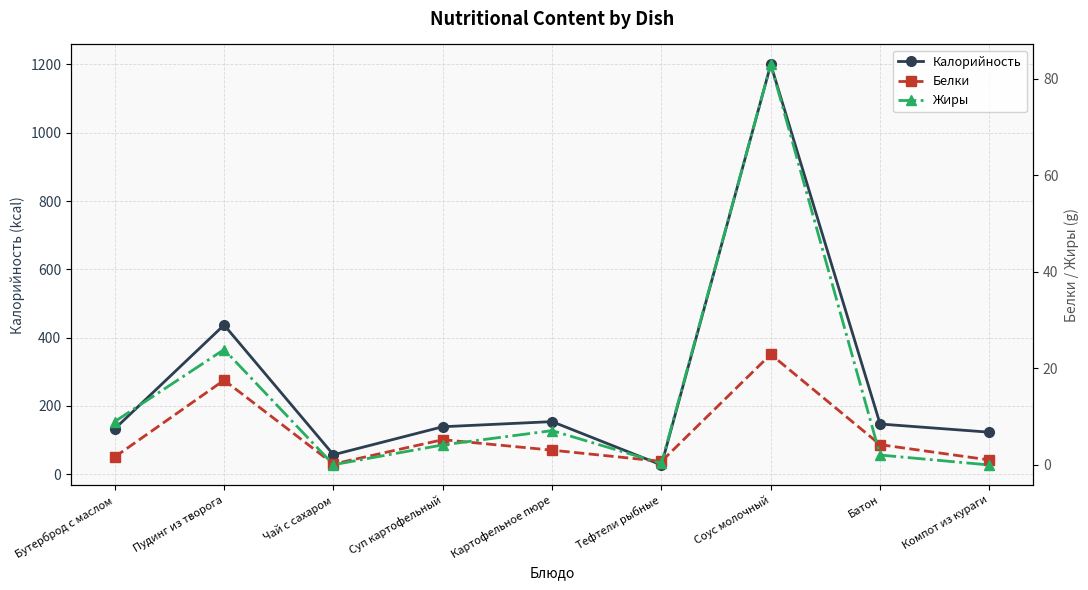

What is the highest value of the Калорийность series?

1200